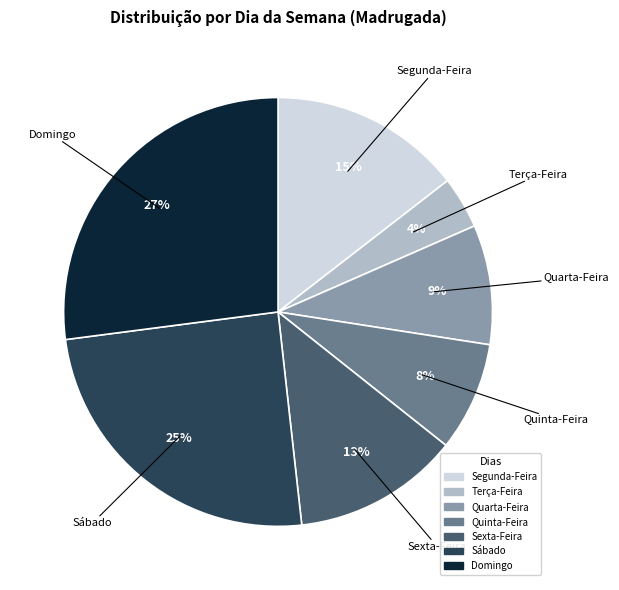

Is Domingo the majority of the pie?

No